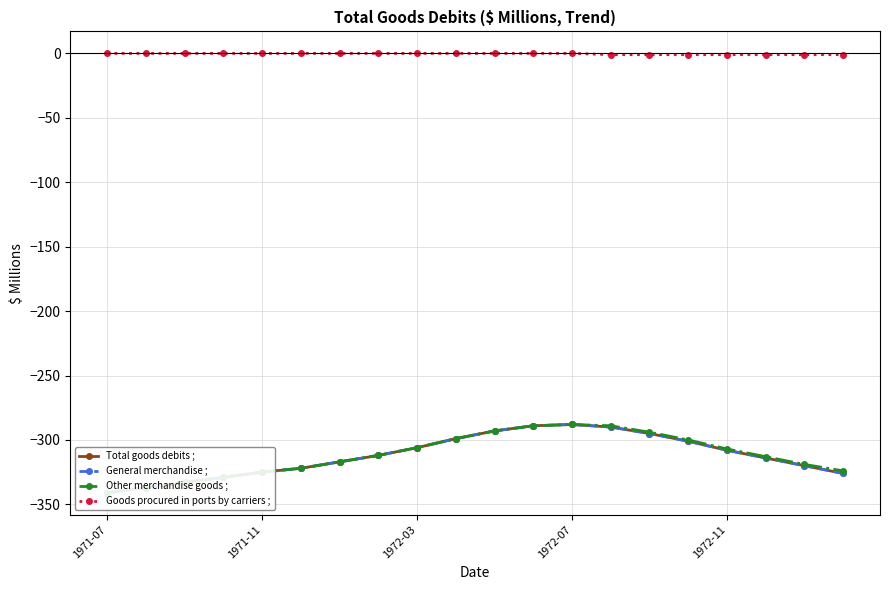

How many data points in Total goods debits ; are above -312?

9